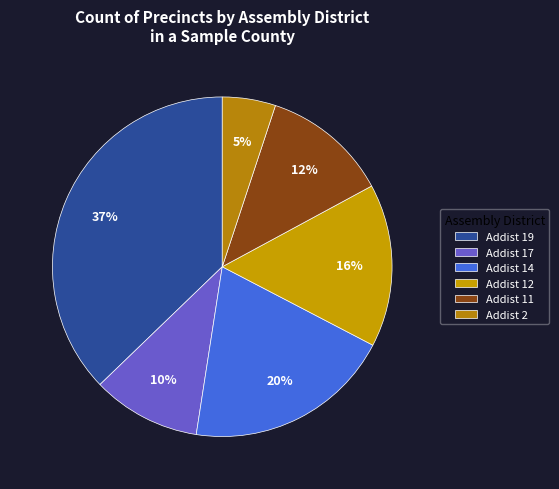

How many segments does this pie chart have?

6